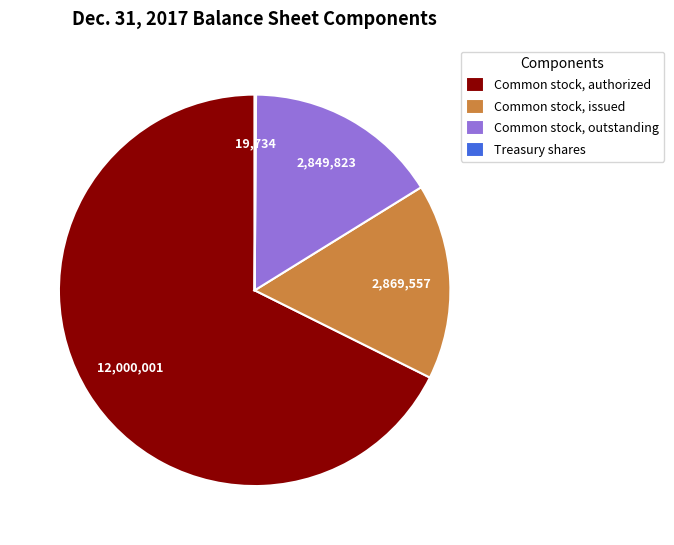

Approximately how many times larger is the value at Common stock, authorized compared to Common stock, issued?

4.2